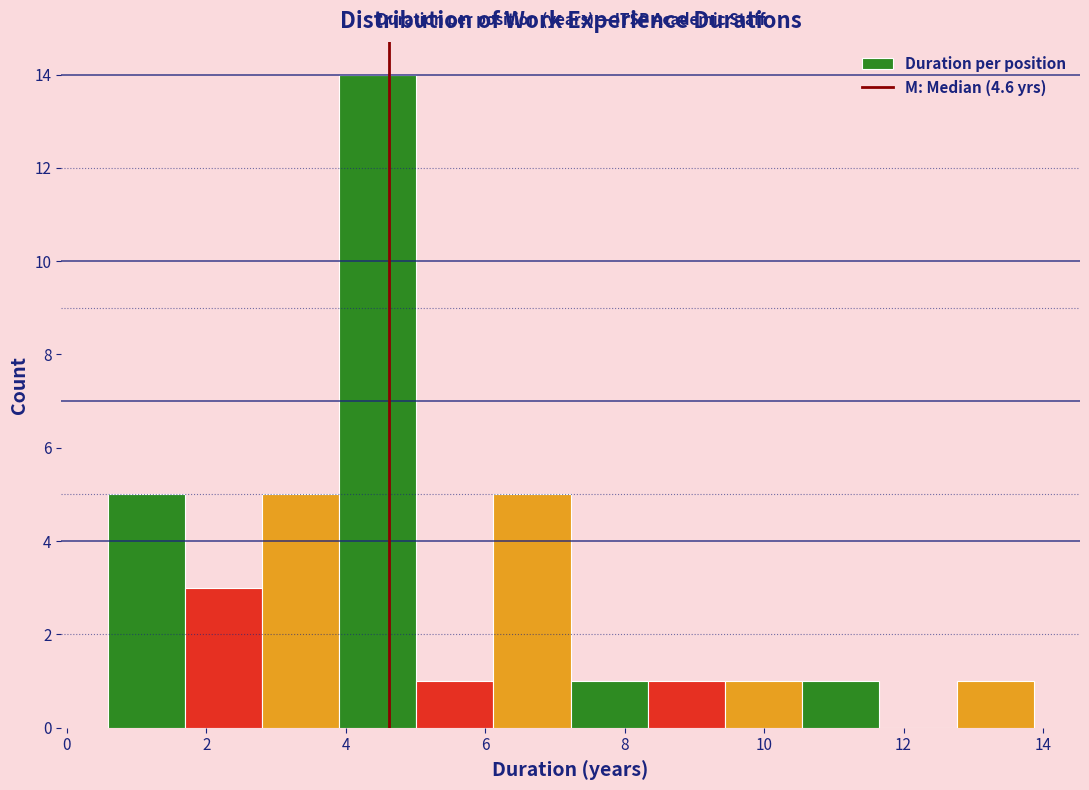

What is the height of the bar covering 5.0 to 6.2 on the x-axis? Neither the bar edges nor the heights are printed on the chart, so give them approximately, as read against the axes.

1